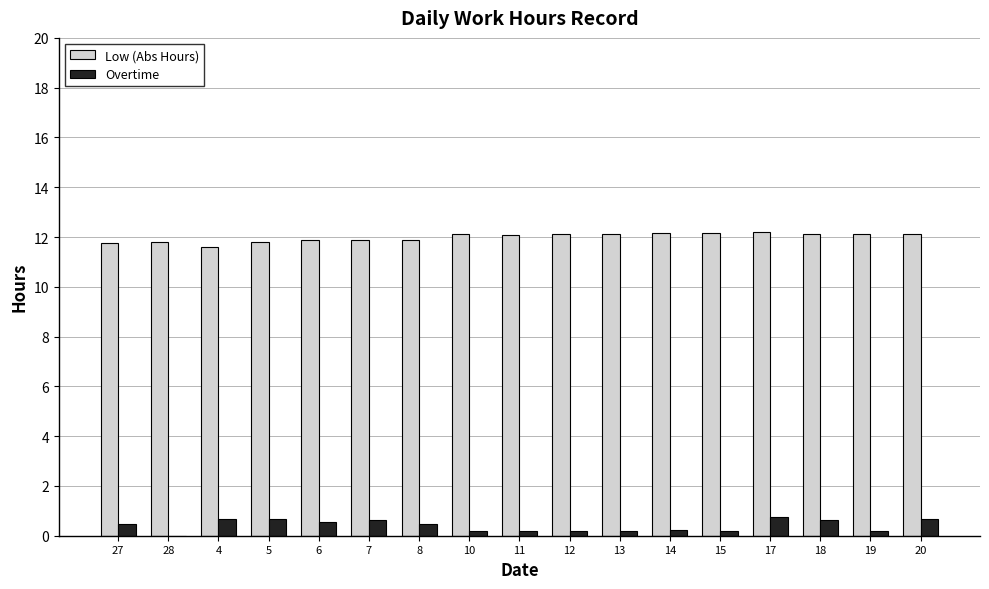

Is the value of Low (Abs Hours) at 8 greater than the value of Overtime at 10?

Yes